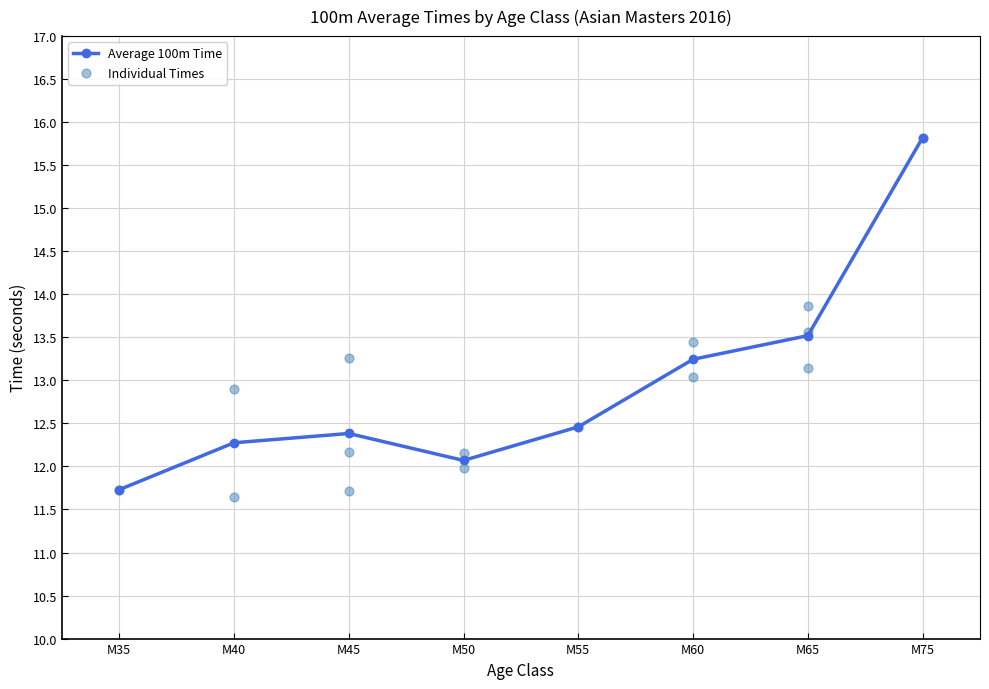

Between M65 and M40, which is larger?

M65